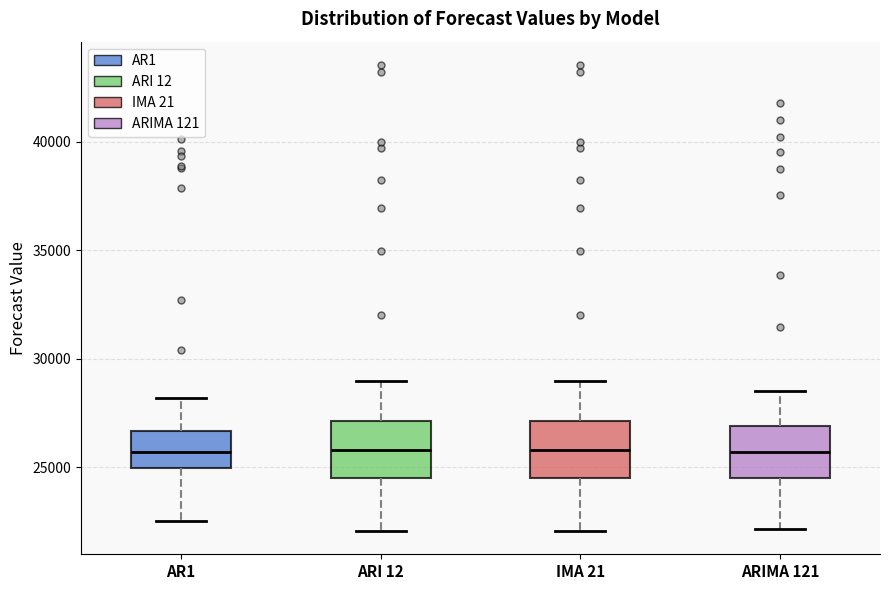

Where does the median line of the box for IMA 21 sit on the y-axis? The values are not printed on the chart, so give them approximately, as read against the axis.

26000